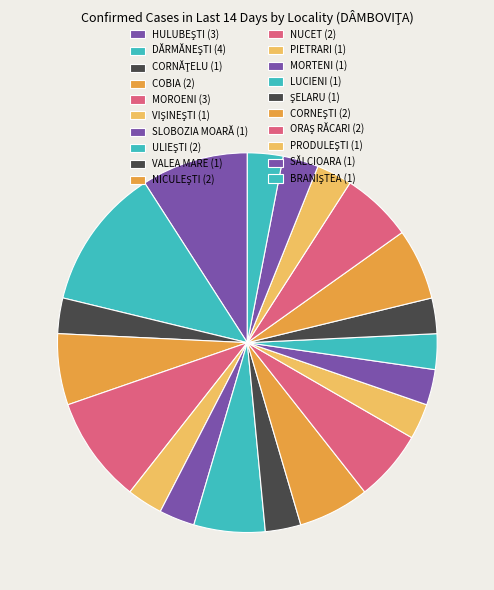

How many slices are in this pie chart?

20